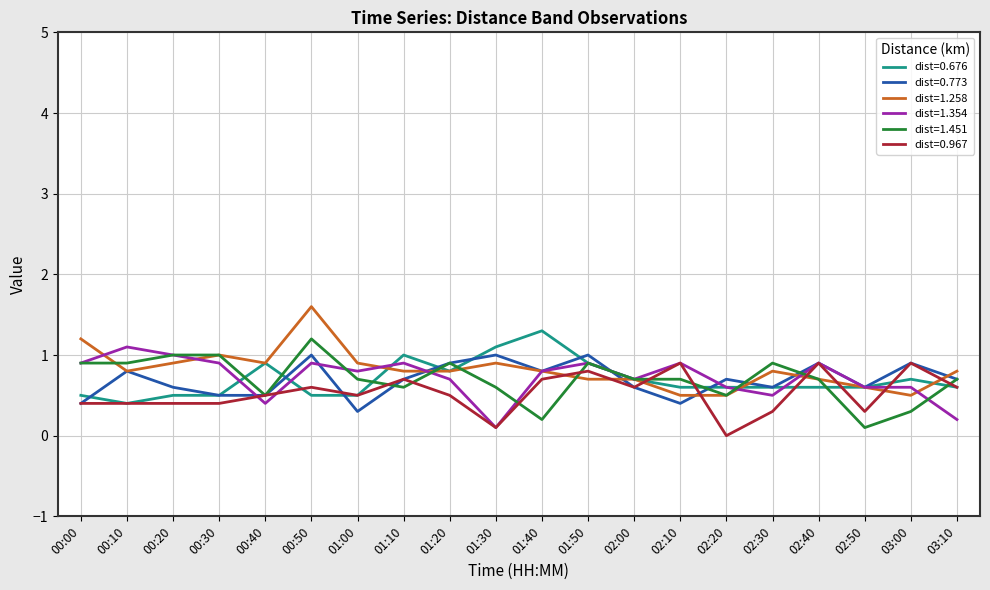

Which series changed the most between 01:30 and 01:40?

dist=1.354